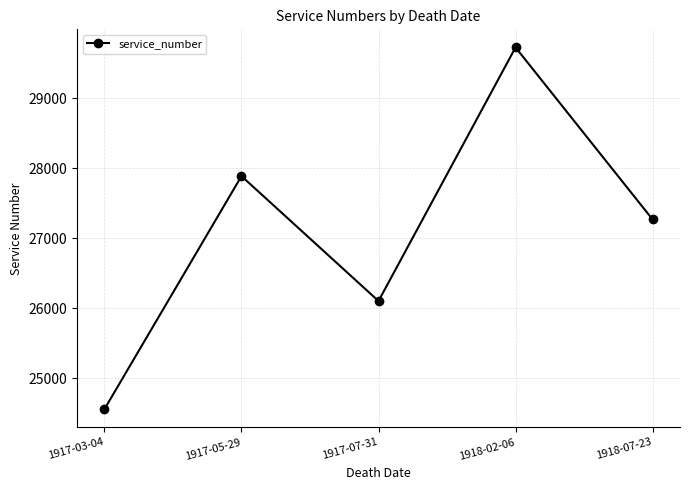

What is the label of the 4th point from the right?

1917-05-29